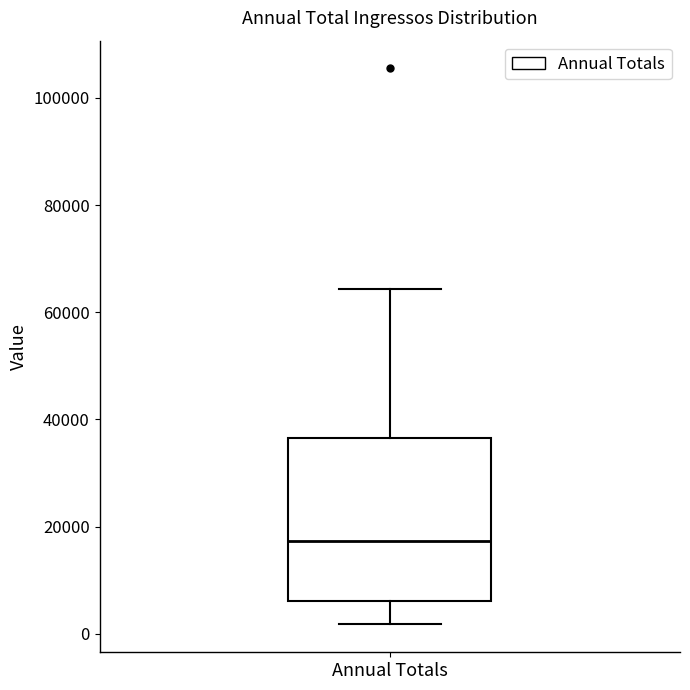

Where does the upper whisker of the box for Annual Totals end on the y-axis? The values are not printed on the chart, so give them approximately, as read against the axis.

64000